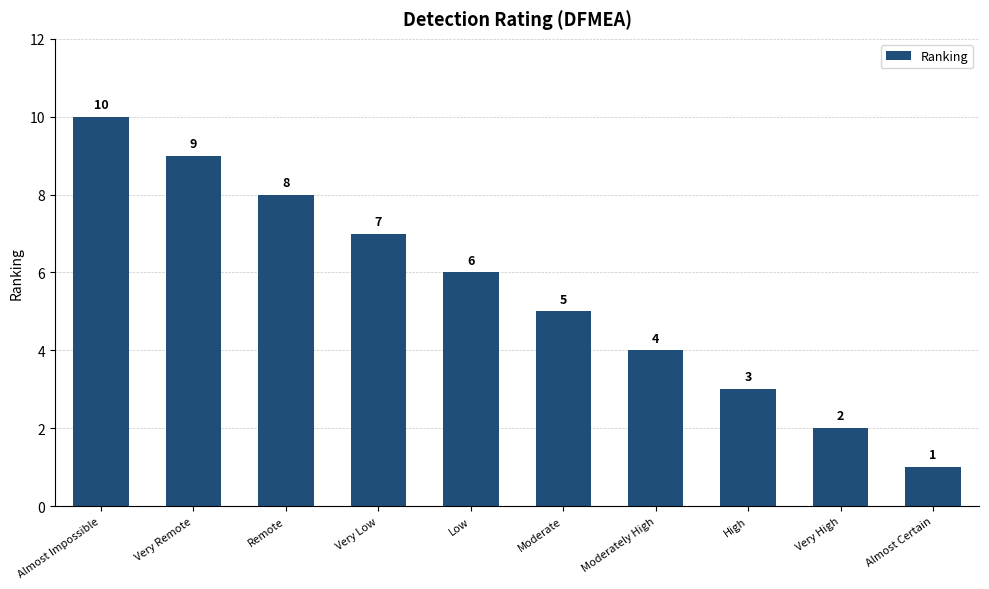

Reading left to right, what are all the values shown in this chart?

Almost Impossible=10	Very Remote=9	Remote=8	Very Low=7	Low=6	Moderate=5	Moderately High=4	High=3	Very High=2	Almost Certain=1